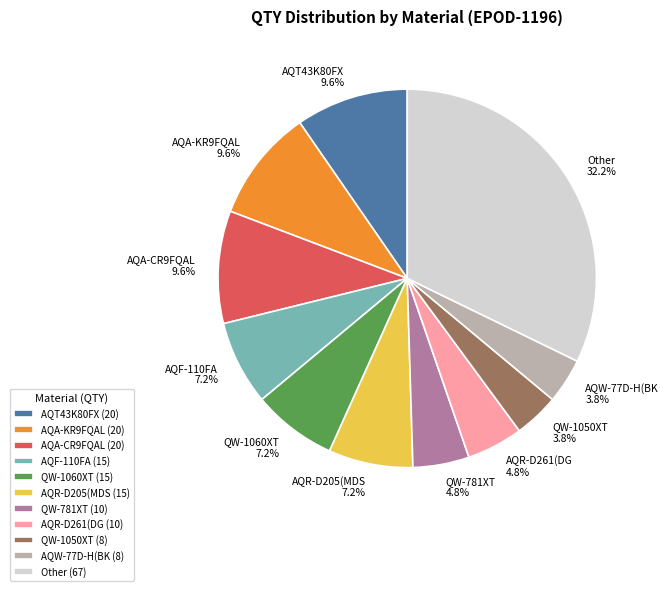

Which category has the biggest portion of the pie?

Other